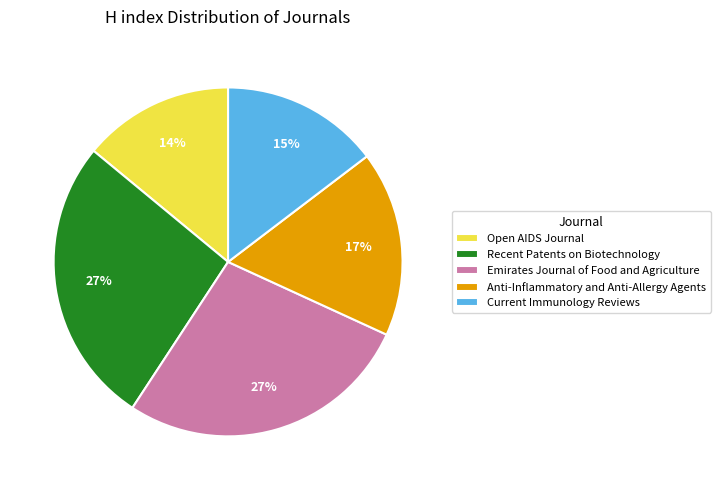

How many slices are in this pie chart?

5